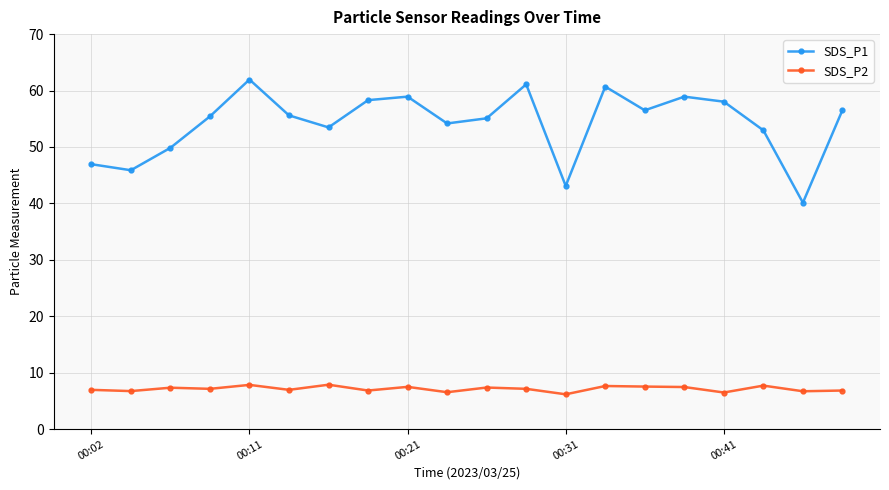

Does the chart have visible grid lines?

Yes